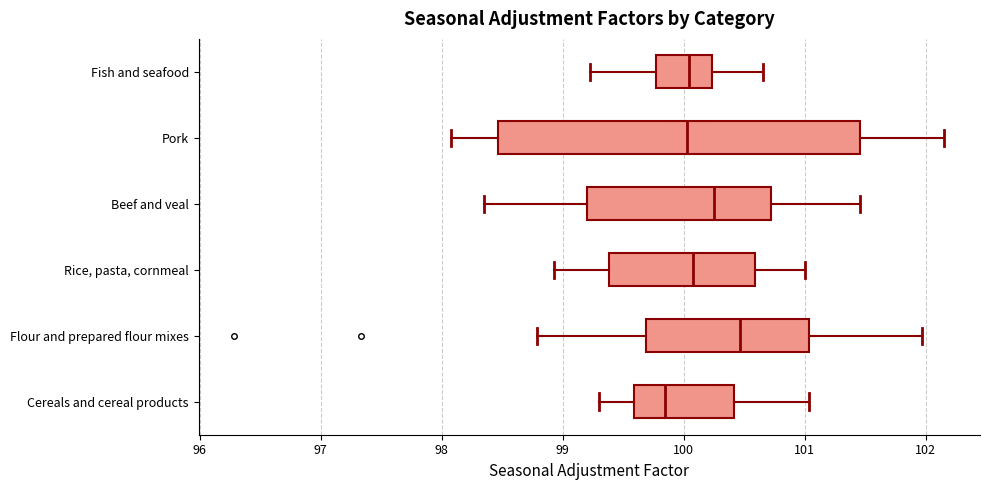

Reading bottom to top, transcribe this box plot: for each box, give where its median line is, the range the box spans, and where its two whiskers end, as read against the x-axis. The values are not printed on the chart, so give them approximately, as read against the axis.

Cereals and cereal products: median 99.8, box 99.6 to 100.4, whiskers 99.3 to 101.0
Flour and prepared flour mixes: median 100.5, box 99.7 to 101.0, whiskers 98.8 to 102.0
Rice, pasta, cornmeal: median 100.1, box 99.4 to 100.6, whiskers 98.9 to 101.0
Beef and veal: median 100.2, box 99.2 to 100.7, whiskers 98.4 to 101.5
Pork: median 100.0, box 98.5 to 101.5, whiskers 98.1 to 102.2
Fish and seafood: median 100.0, box 99.8 to 100.2, whiskers 99.2 to 100.7